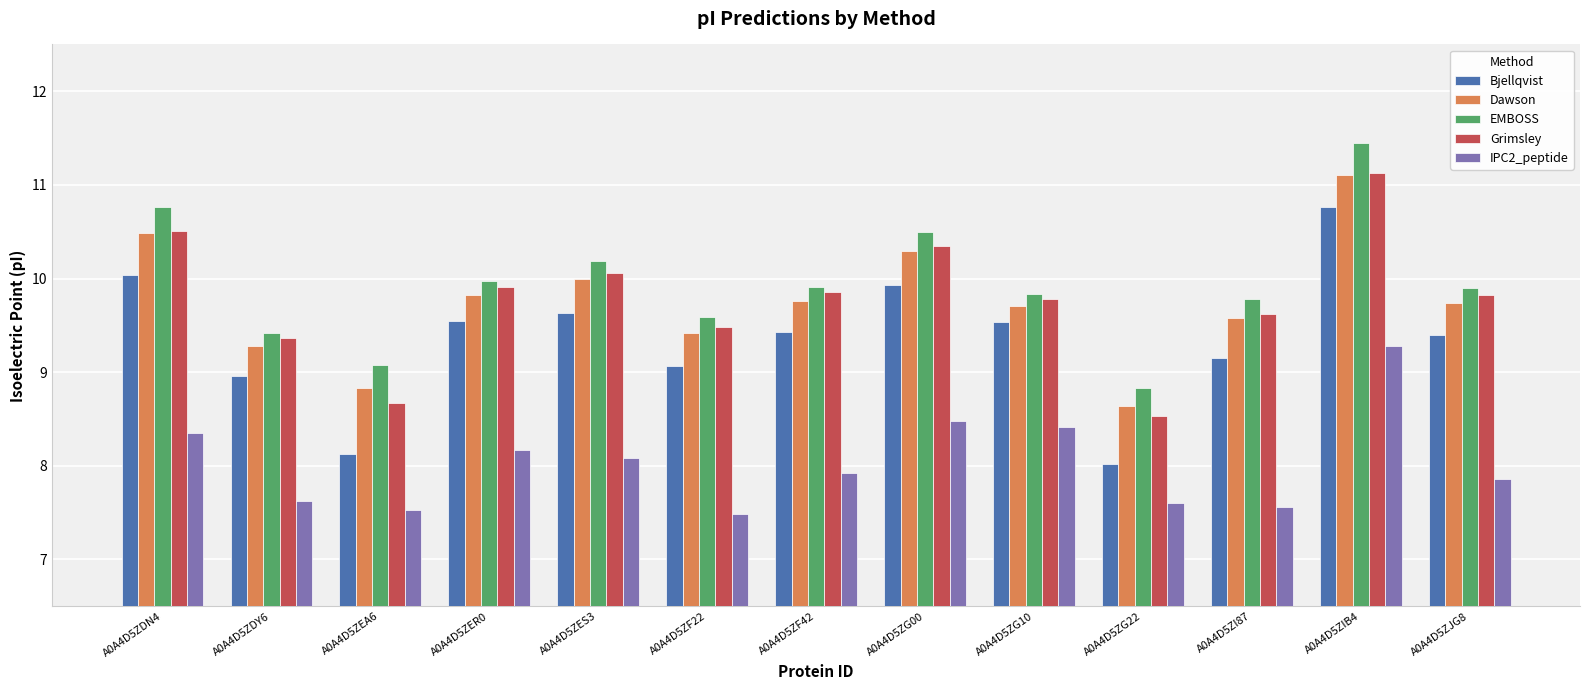

At which label does Dawson first exceed 9?

A0A4D5ZDN4